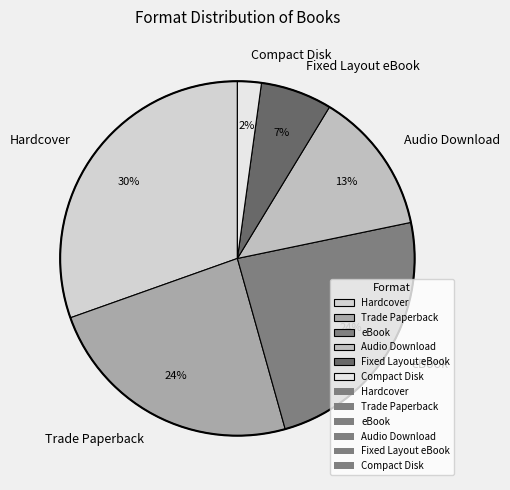

Which slice is the largest?

Hardcover